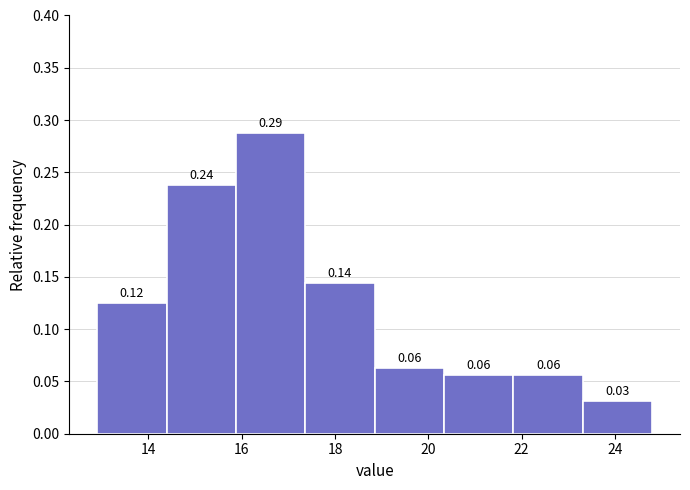

Which range on the x-axis has the tallest bar?

15.8 to 17.4